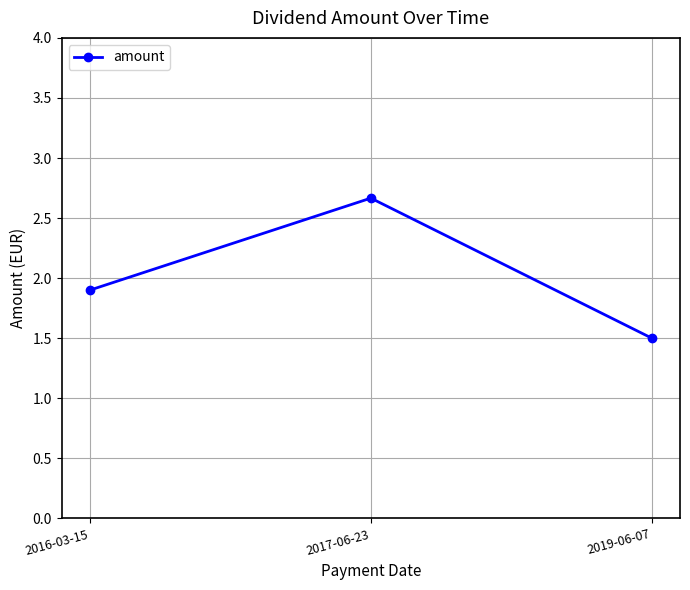

Is it true that the value at 2019-06-07 is 0.4?

False